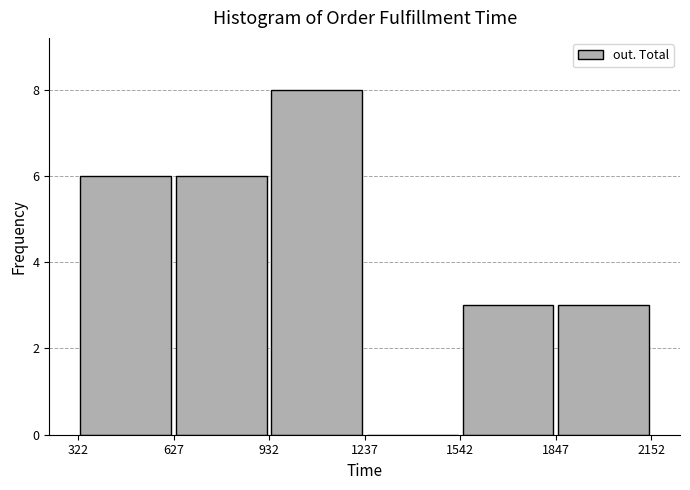

Reading left to right, list every bar in this chart as the range it spans on the x-axis followed by its height. The values are not printed on the chart, so give them approximately, as read against the axis.

322 to 627: 6
627 to 932: 6
932 to 1237: 8
1237 to 1542: 0
1542 to 1847: 3
1847 to 2152: 3